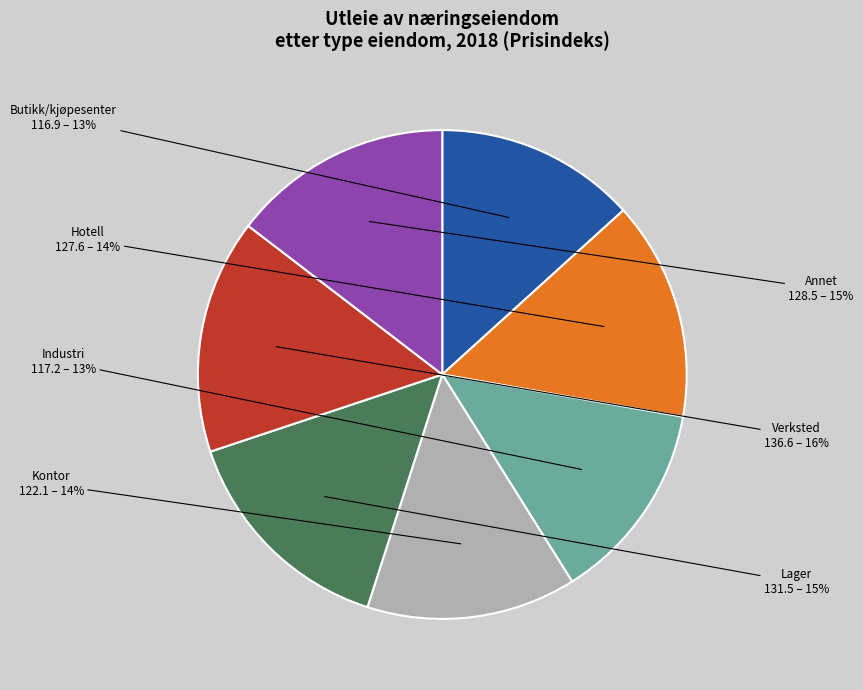

Is there any slice that represents more than half of the pie?

No